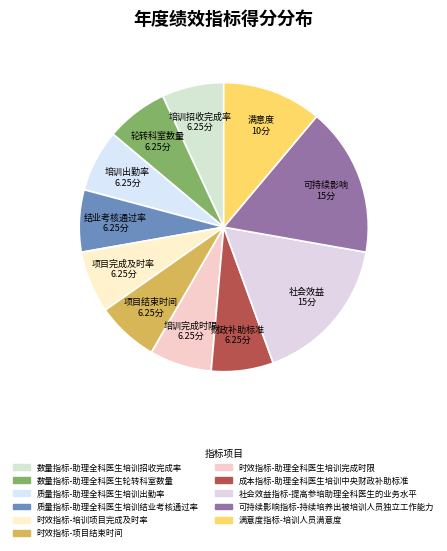

To the nearest percent, what percentage of the pie is 社会效益指标-提高参培助理全科医生的业务水平?

17%